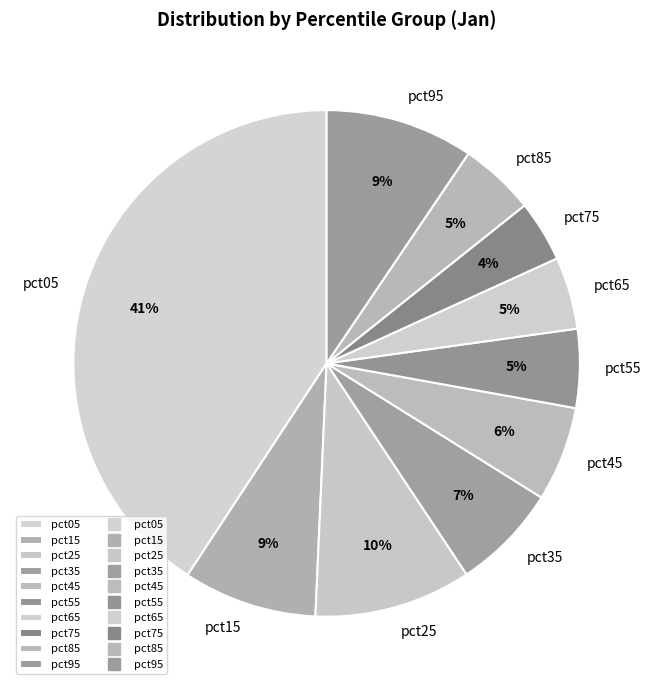

Is there any slice that represents more than half of the pie?

No